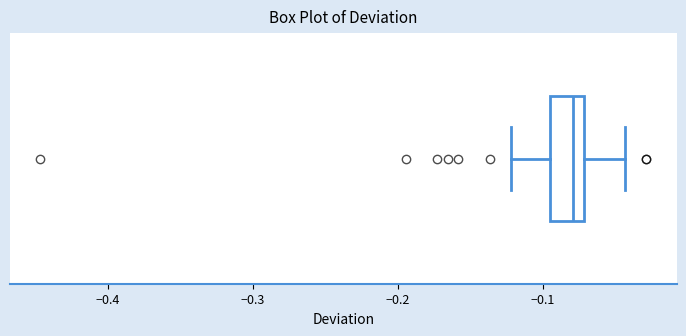

Where is the right edge of the box on the x-axis? The values are not printed on the chart, so give them approximately, as read against the axis.

-0.07